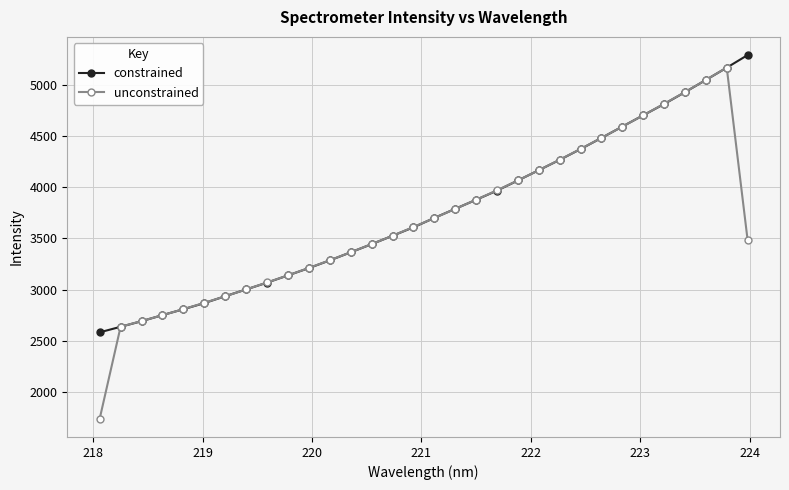

At how many categories does at least one series exceed 3815?

14